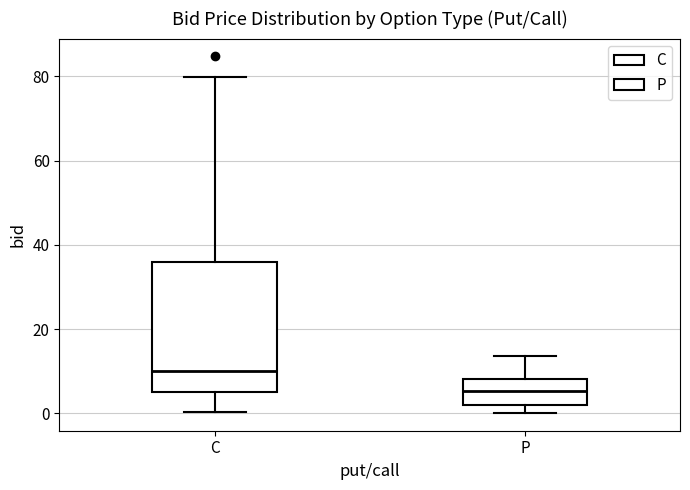

Comparing the boxes themselves (not the whiskers), which one is the tallest?

C